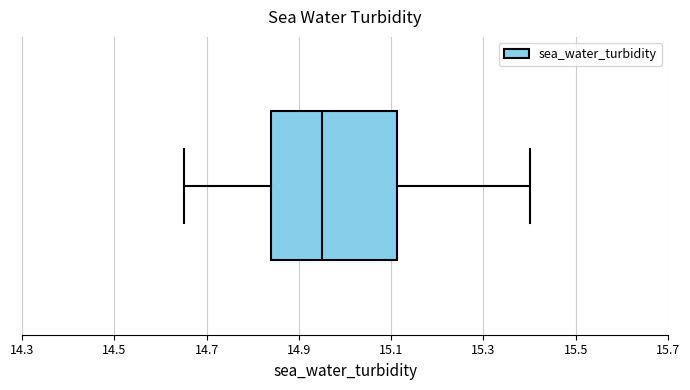

Read this box plot against the x-axis: the position of the median line, the range covered by the box, and the ends of both whiskers. The values are not printed on the chart, so give them approximately, as read against the axis.

median 14.96, box 14.84 to 15.12, whiskers 14.66 to 15.40